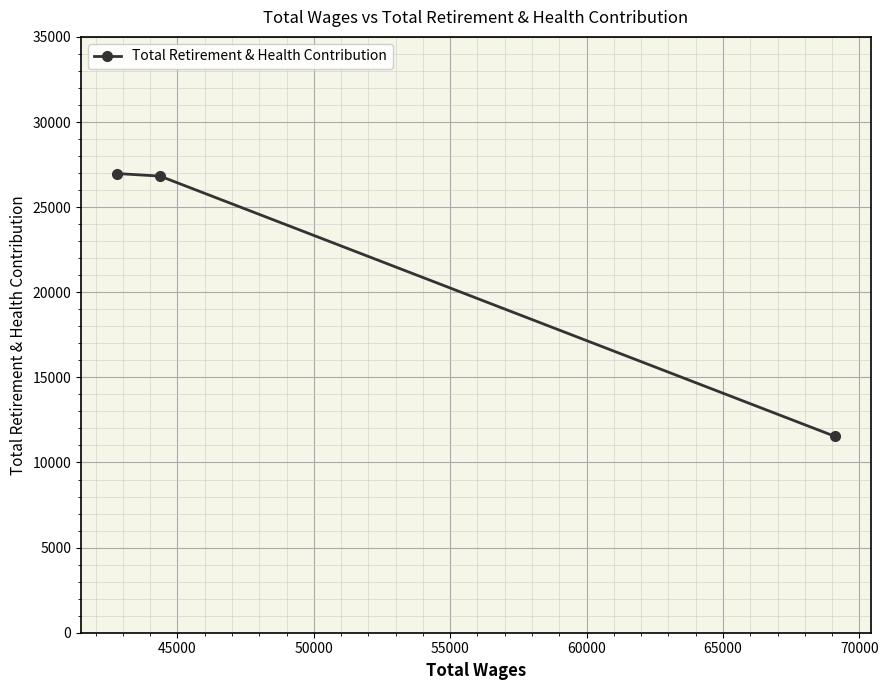

Count the number of values greater than 26822.

1